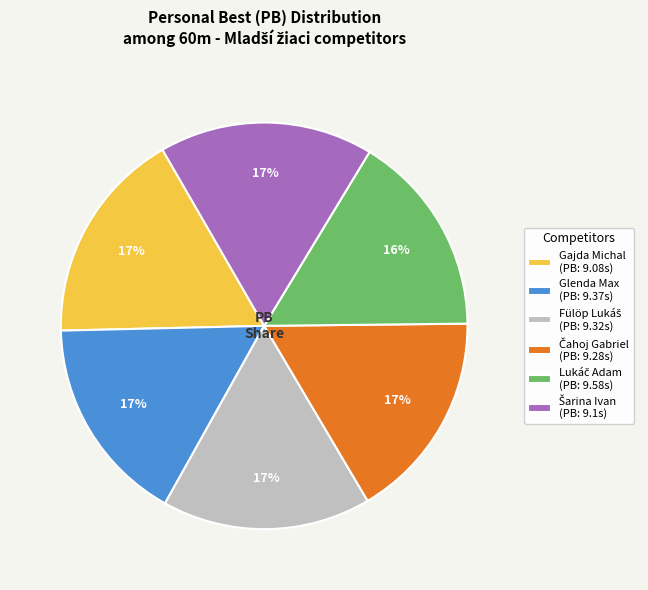

True or false: Gajda Michal (PB: 9.08s) accounts for 17% of the total.

True